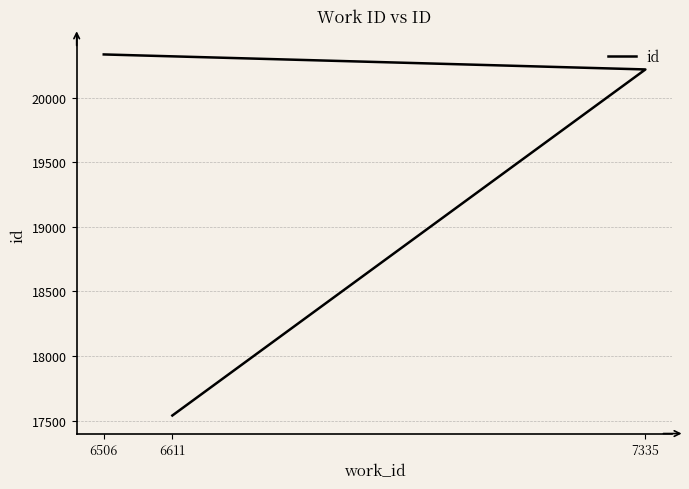

The chart shows a value of 20217 at 7335. True or false?

True